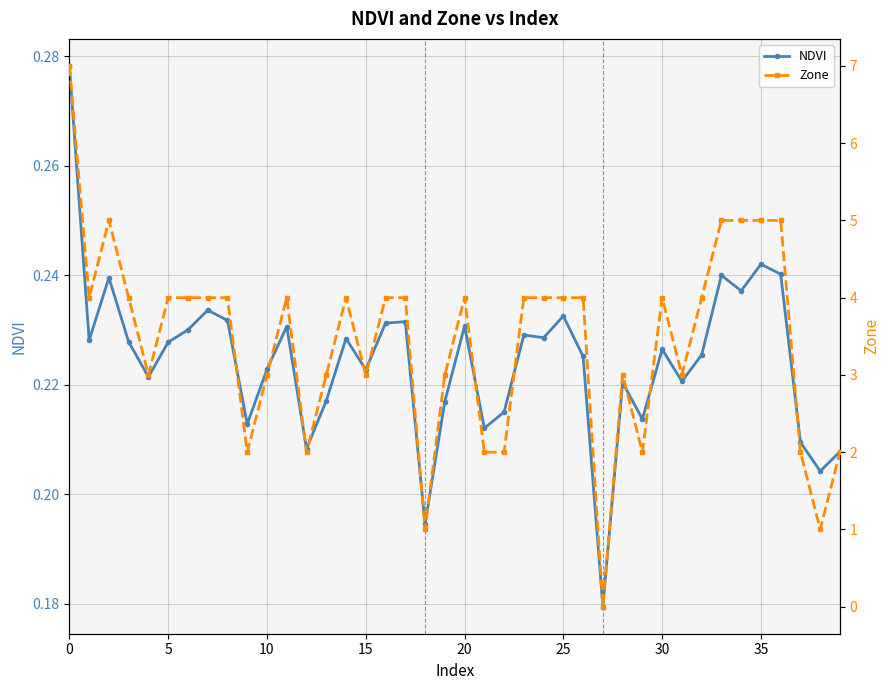

True or false: NDVI has more than 0 points higher than both neighbors.

True